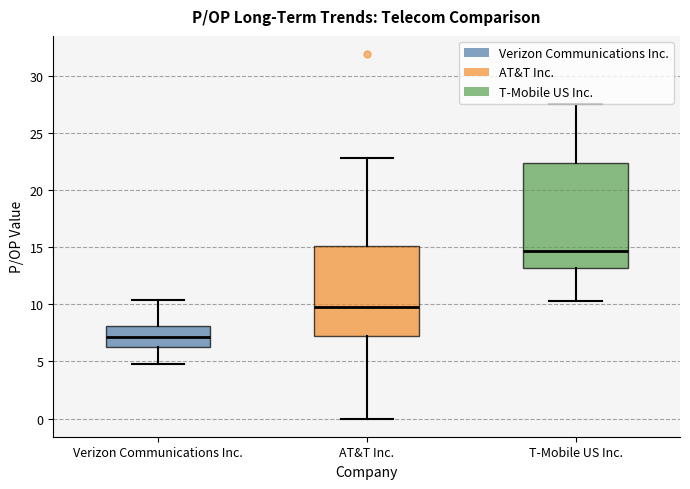

Which box has the highest median line?

T-Mobile US Inc.